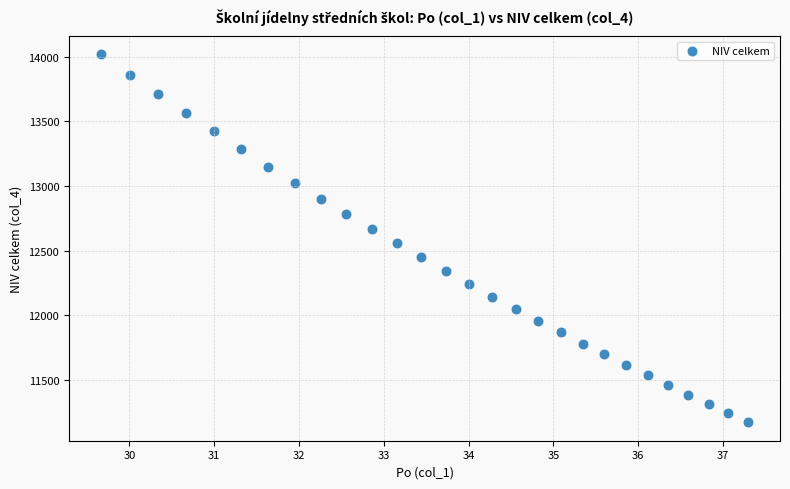

What is the range of Y values (max minus min)?

2848